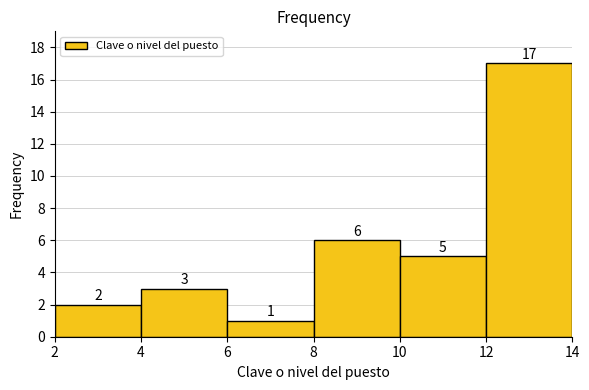

Over which range of the x-axis is the bar tallest?

12 to 14